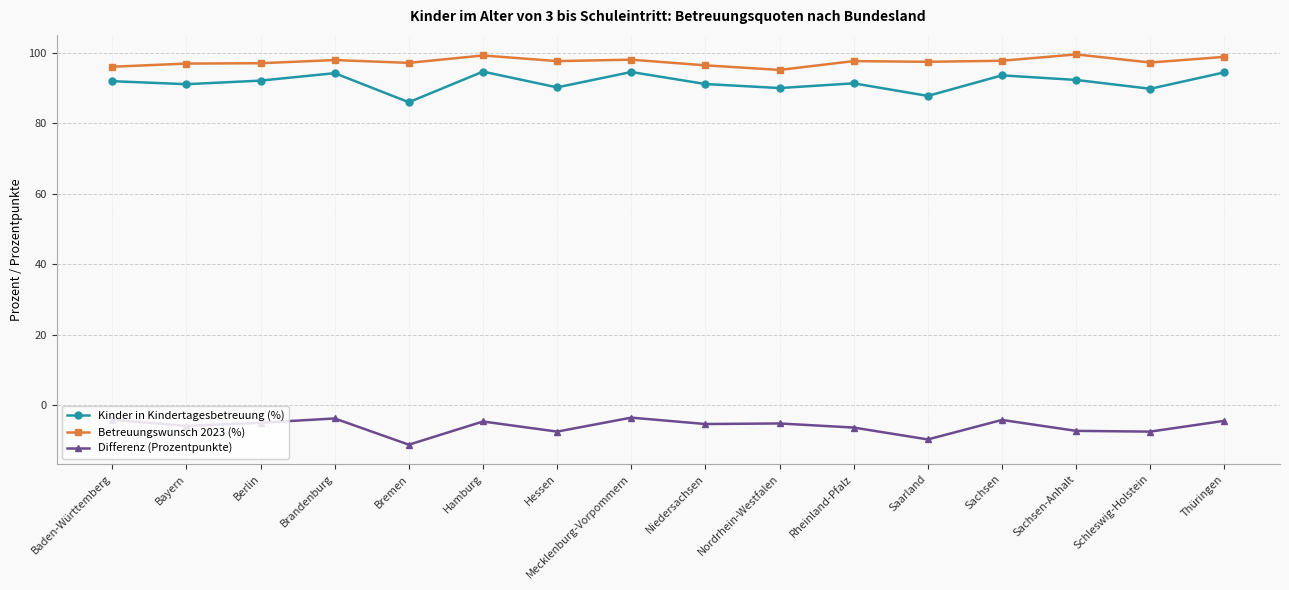

True or false: Kinder in Kindertagesbetreuung (%) and Betreuungswunsch 2023 (%) cross at least once.

False